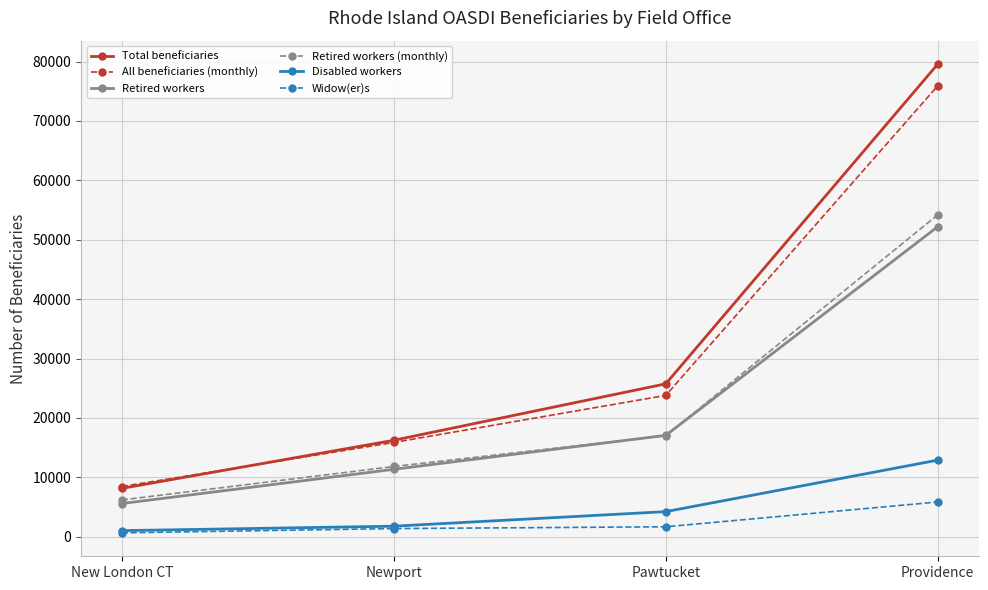

What position from the left is Newport?

2